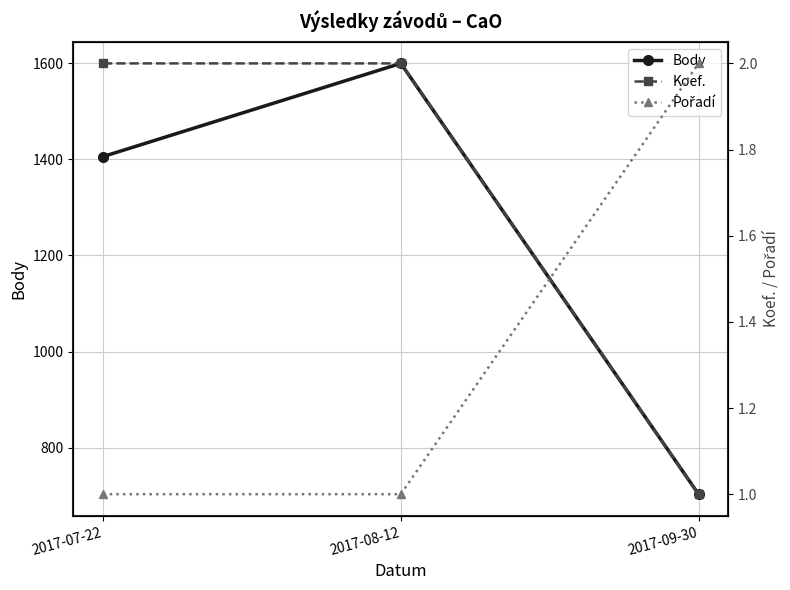

The value of Koef. at 2017-09-30 is 2. True or false?

False